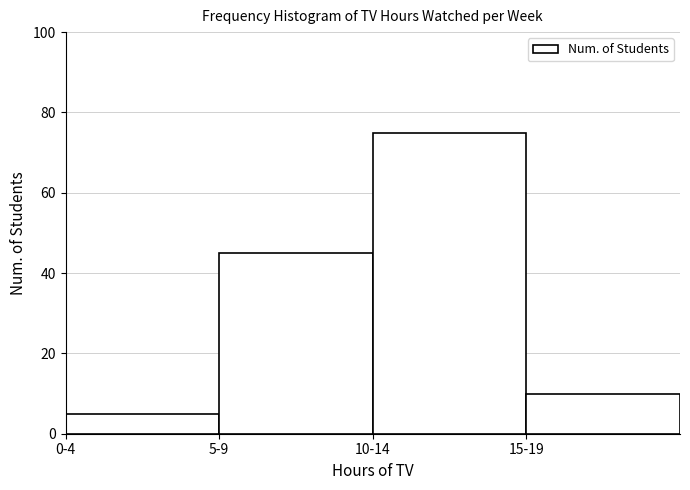

Reading right to left, list all the values displayed in this chart.

10	75	45	5